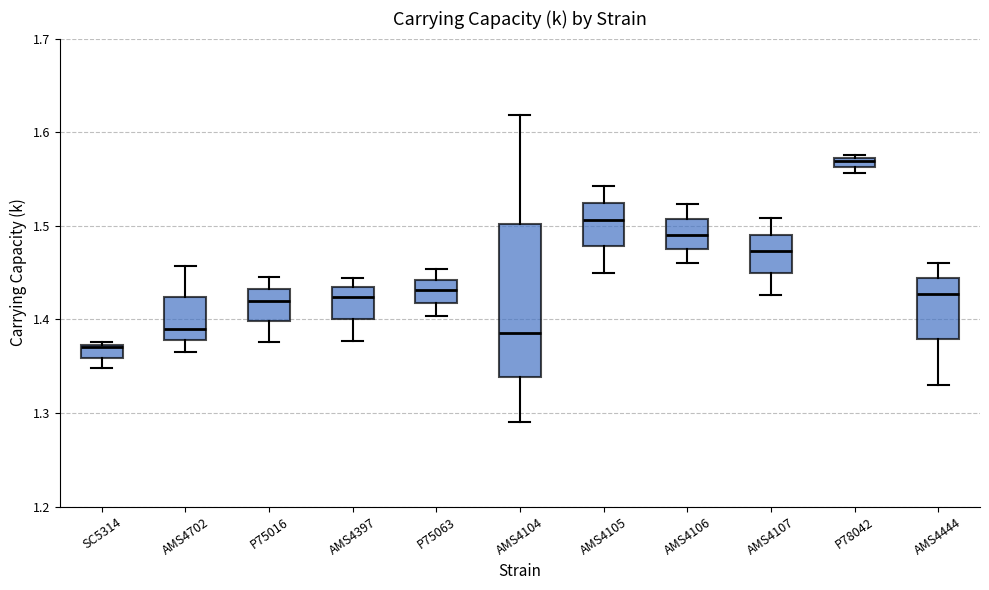

Comparing the boxes themselves (not the whiskers), which one is the tallest?

AMS4104